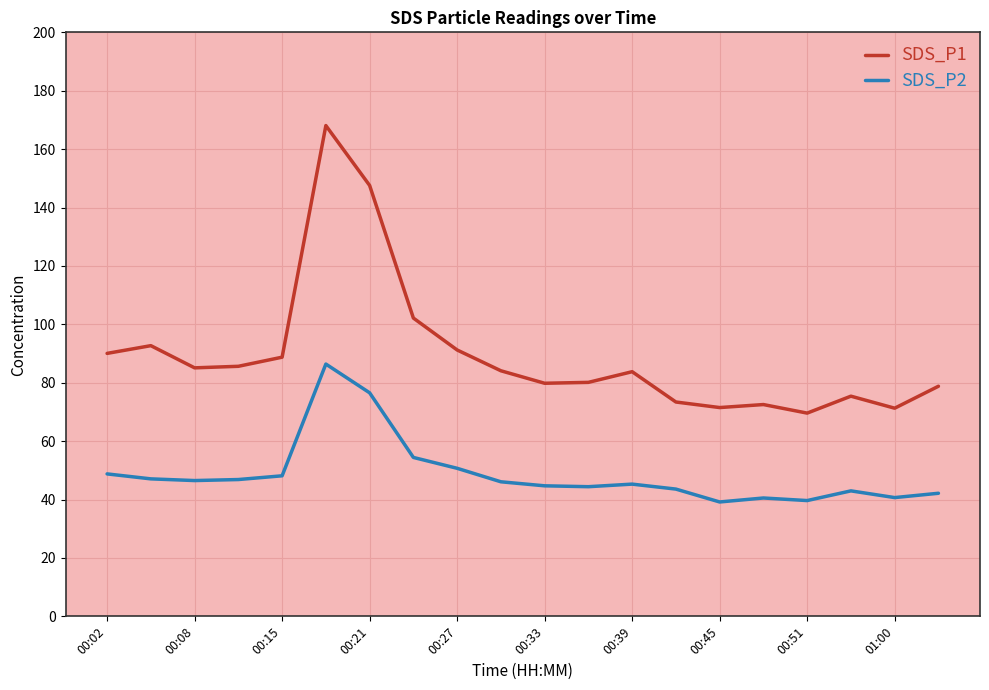

Is this an area chart (filled region under the line)?

No